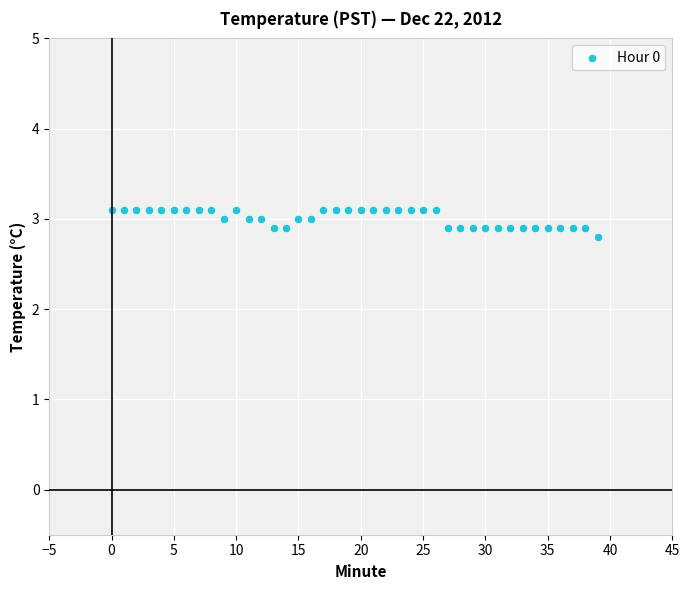

What Y value in the scatter plot is closest to 2?

2.8